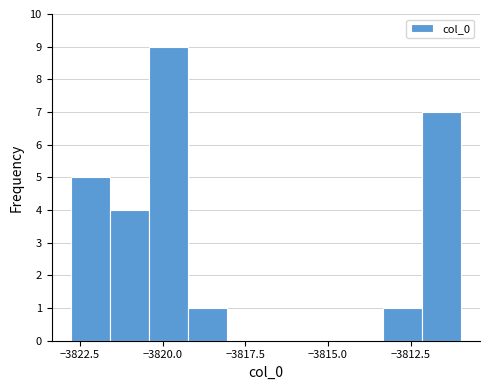

Read against the x-axis, roughly where is the centre of the tallest bar?

-3820.0